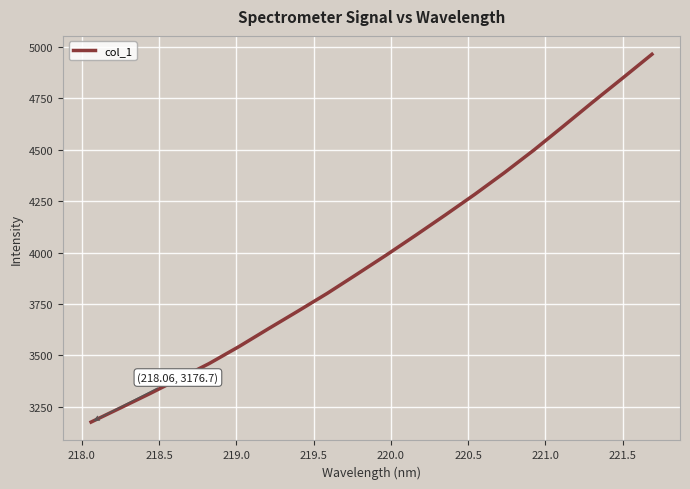

What is the difference between the maximum and minimum values?

1786.0